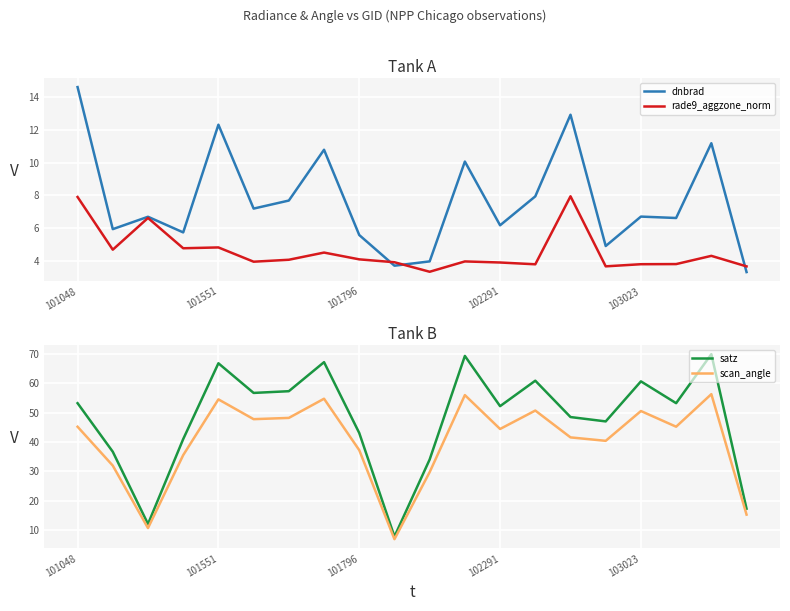

What is the sum of all rade9_aggzone_norm values?

91.6